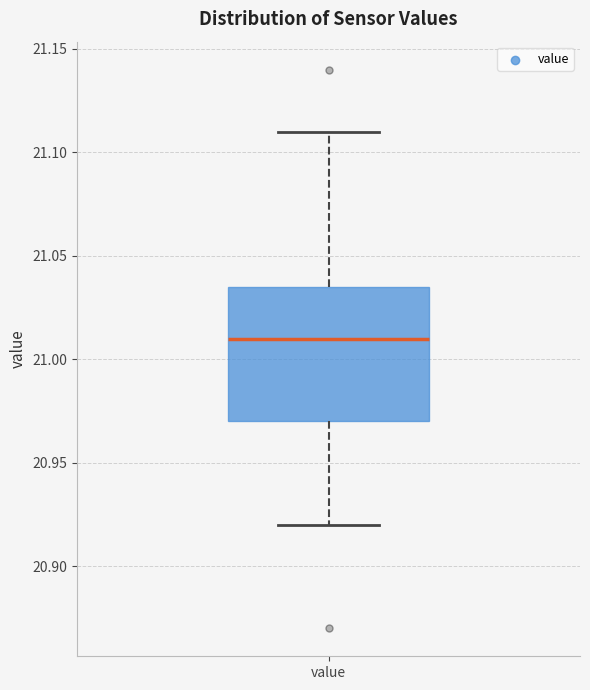

Transcribe this box plot: give where the median line is, the range the box spans, and where the two whiskers end, as read against the y-axis. The values are not printed on the chart, so give them approximately, as read against the axis.

median 21.010, box 20.970 to 21.035, whiskers 20.920 to 21.110